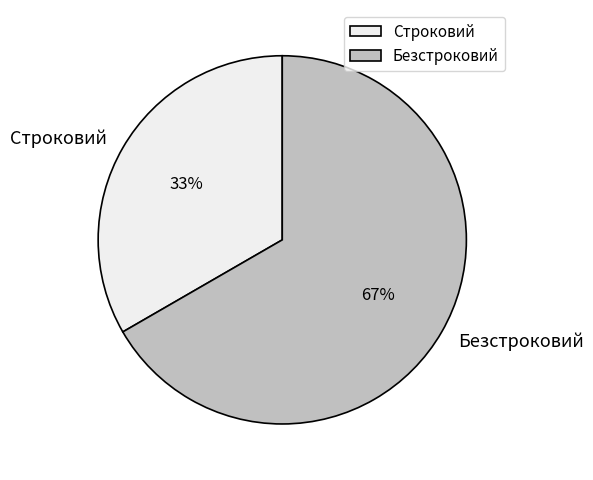

Which category has the smallest portion of the pie?

Строковий